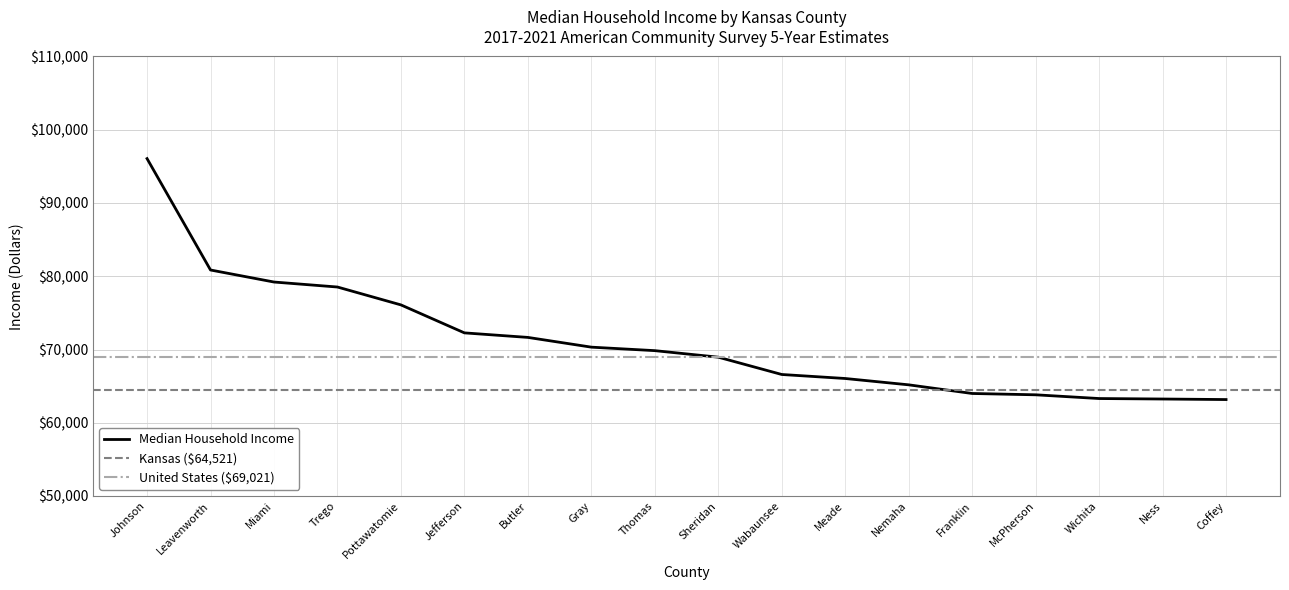

At which label does the data first exceed 69844?

Johnson